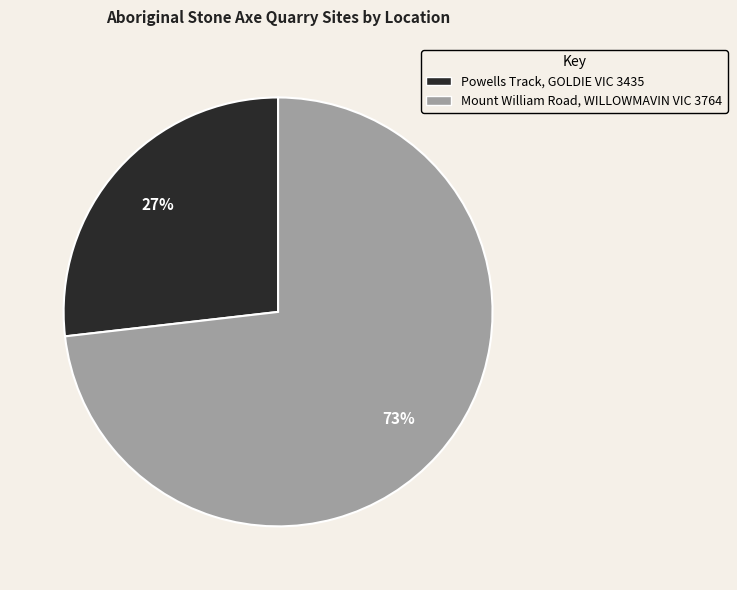

What is the largest slice in the pie chart?

Mount William Road, WILLOWMAVIN VIC 3764